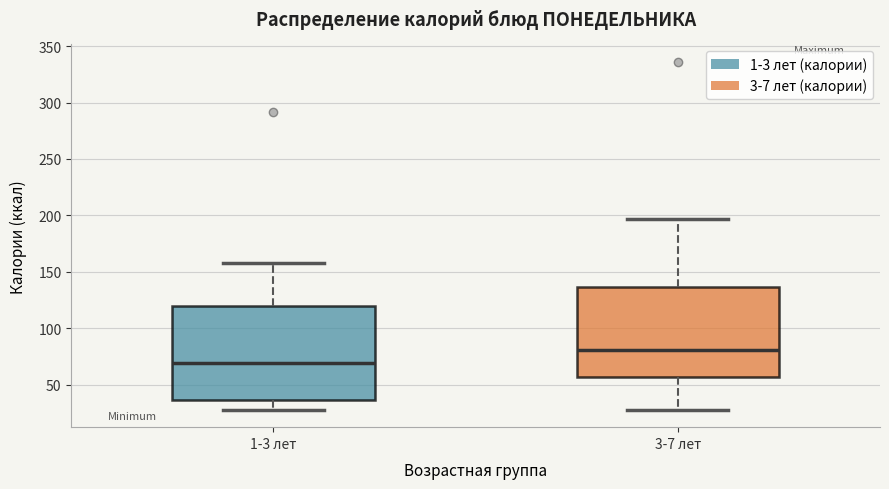

Where is the upper edge of the box for 3-7 лет on the y-axis? The values are not printed on the chart, so give them approximately, as read against the axis.

135